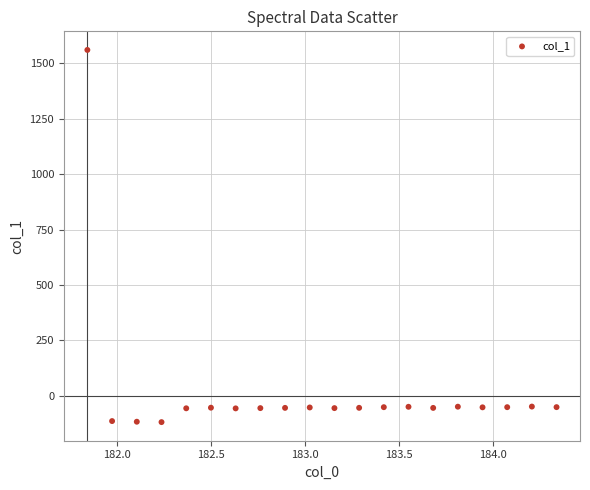

What is the range of X values (max minus min)?

2.5